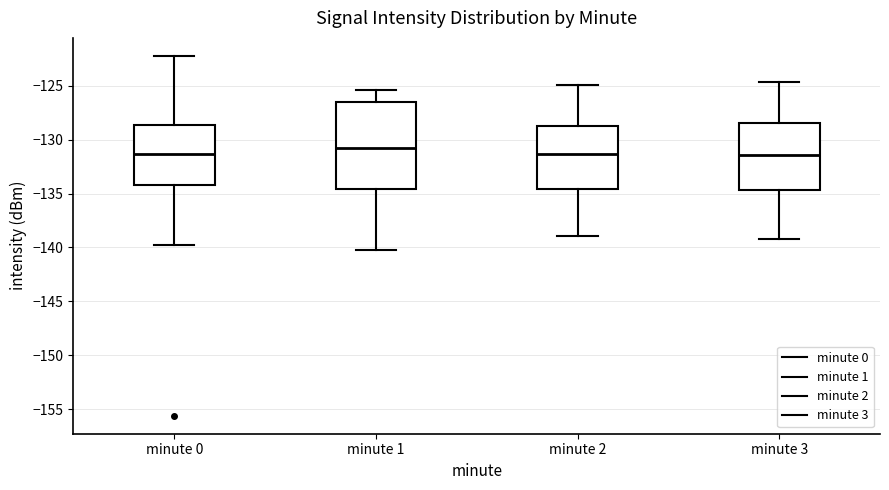

Reading left to right, transcribe this box plot: for each box, give where its median line is, the range the box spans, and where its two whiskers end, as read against the y-axis. The values are not printed on the chart, so give them approximately, as read against the axis.

minute 0: median -131.5, box -134.0 to -128.5, whiskers -140.0 to -122.0
minute 1: median -131.0, box -134.5 to -126.5, whiskers -140.0 to -125.5
minute 2: median -131.5, box -134.5 to -128.5, whiskers -139.0 to -125.0
minute 3: median -131.5, box -134.5 to -128.5, whiskers -139.0 to -124.5